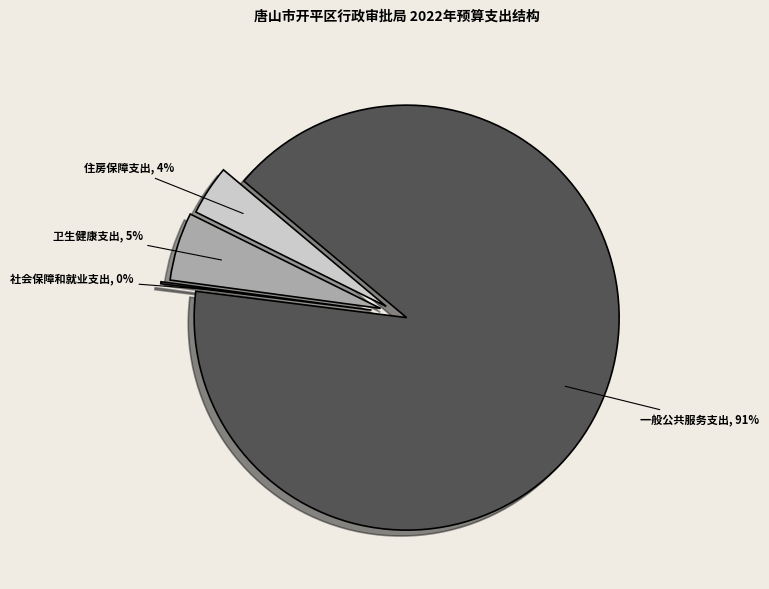

To the nearest percent, what is the difference between the largest and smallest slice percentages?

91%